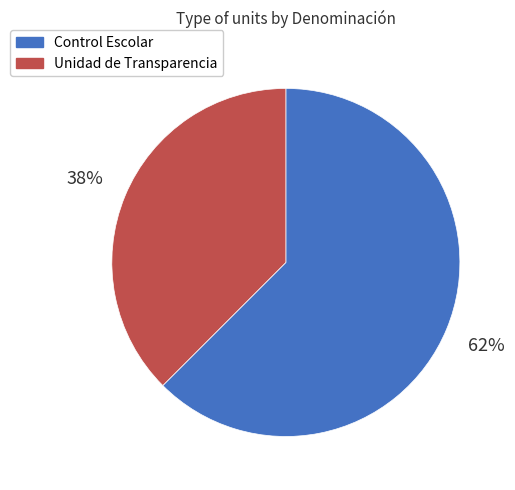

To the nearest percent, what portion does Control Escolar represent?

62%